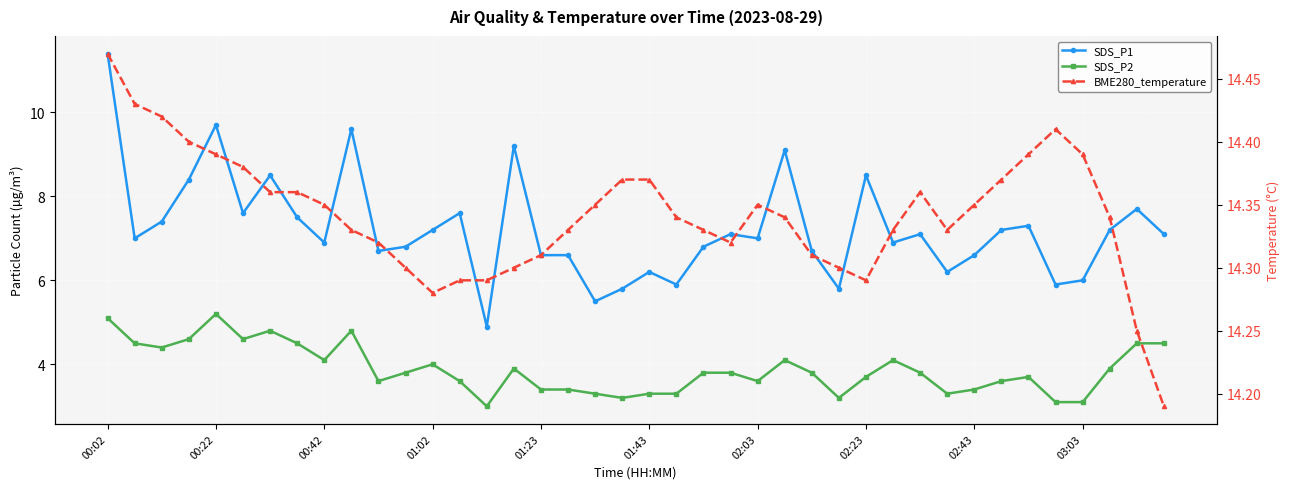

Which series has the widest spread of values?

SDS_P1